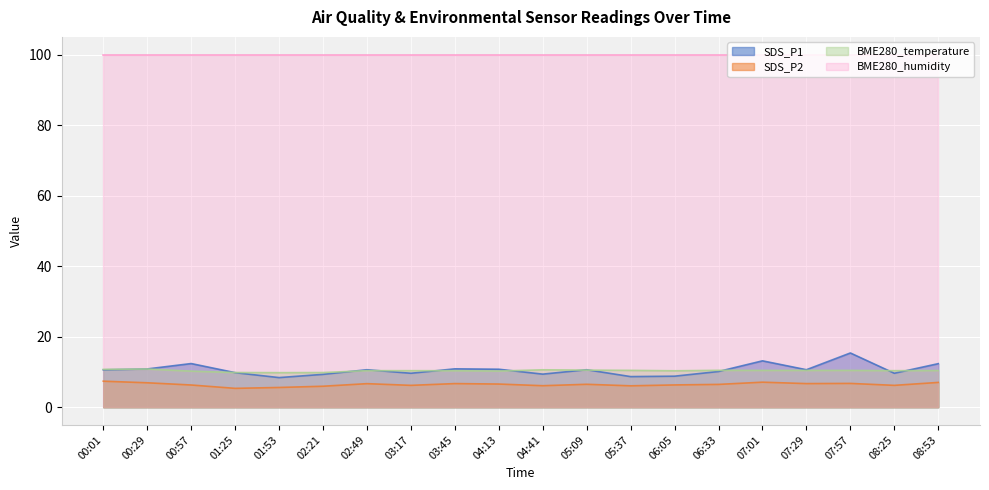

What is the label of the 4th point from the left?

01:25